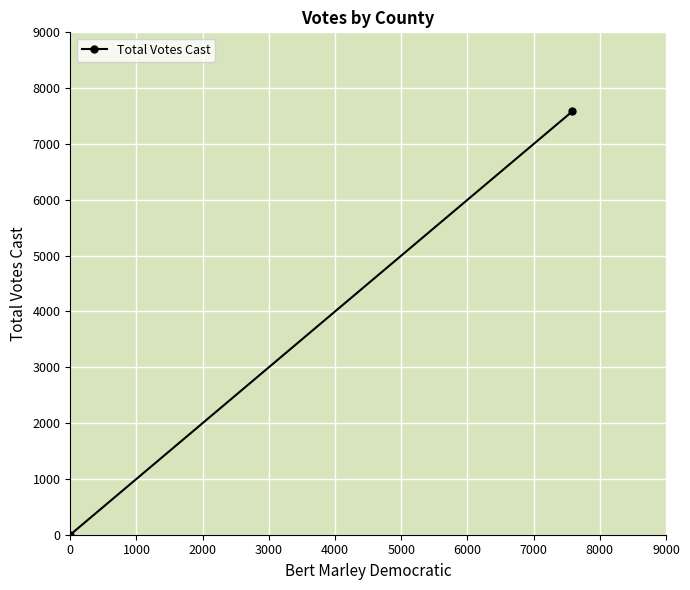

What is the maximum value shown in the chart?

7586